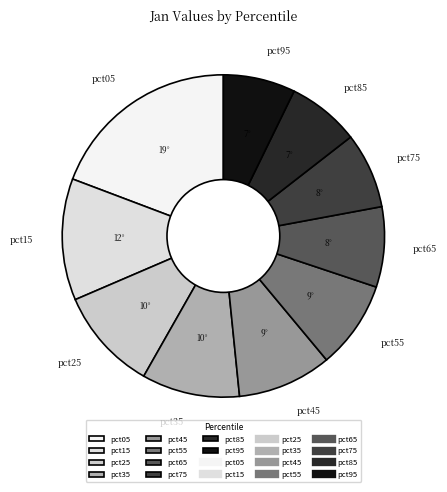

Does pct45 account for over 50% of the chart?

No